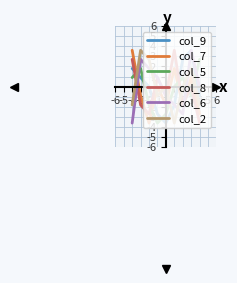

How many interior local valleys does the col_5 series have?

2